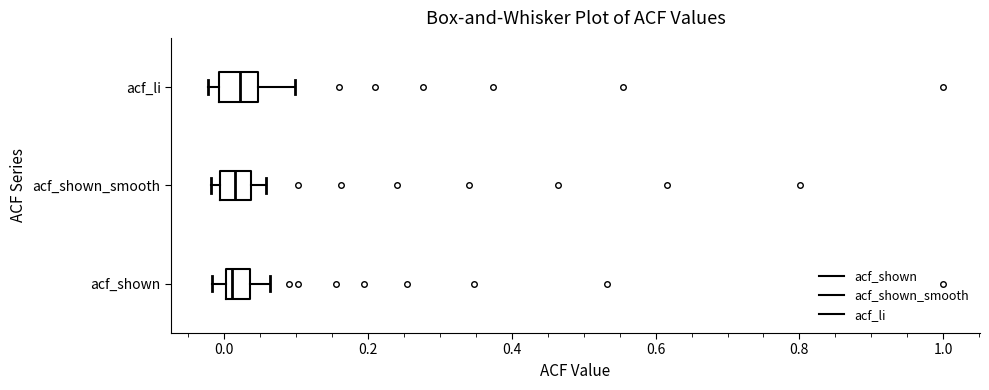

Where is the left edge of the box for acf_shown_smooth on the x-axis? The values are not printed on the chart, so give them approximately, as read against the axis.

0.00